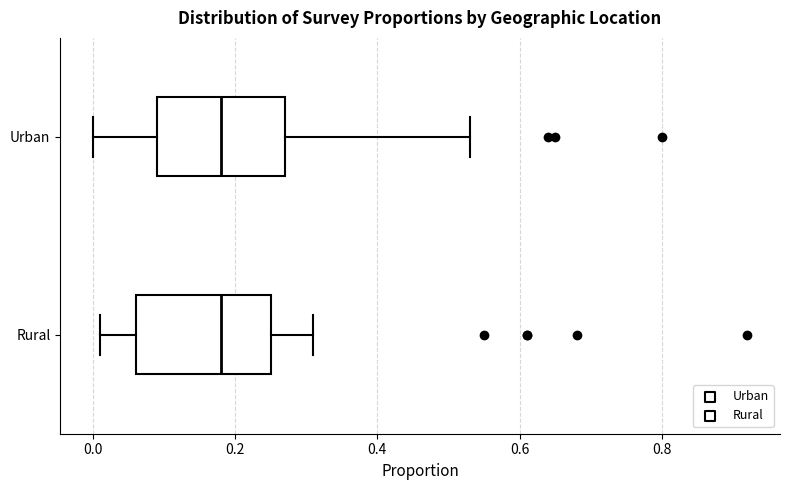

Reading bottom to top, transcribe this box plot: for each box, give where its median line is, the range the box spans, and where its two whiskers end, as read against the x-axis. The values are not printed on the chart, so give them approximately, as read against the axis.

Rural: median 0.18, box 0.06 to 0.26, whiskers 0.02 to 0.32
Urban: median 0.18, box 0.10 to 0.28, whiskers 0.00 to 0.54